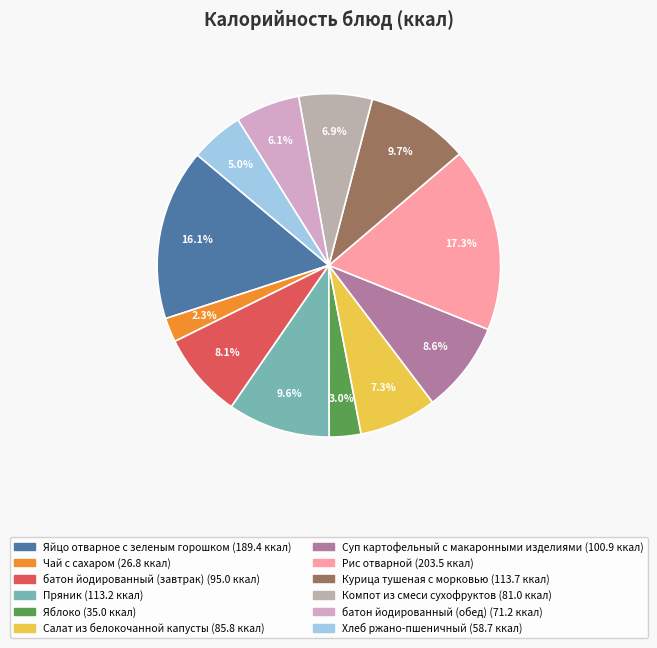

To the nearest percent, what percentage of the pie is Салат из белокочанной капусты?

7%